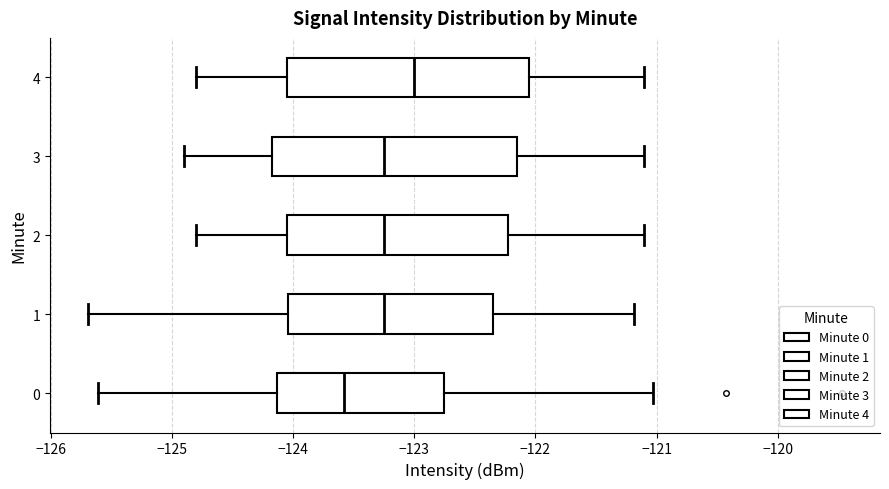

Reading bottom to top, read every box against the x-axis: the position of its median line, the range the box covers, and the ends of its whiskers. The values are not printed on the chart, so give them approximately, as read against the axis.

0: median -123.6, box -124.1 to -122.8, whiskers -125.6 to -121.0
1: median -123.2, box -124.0 to -122.4, whiskers -125.7 to -121.2
2: median -123.2, box -124.0 to -122.2, whiskers -124.8 to -121.1
3: median -123.2, box -124.2 to -122.1, whiskers -124.9 to -121.1
4: median -123.0, box -124.0 to -122.0, whiskers -124.8 to -121.1